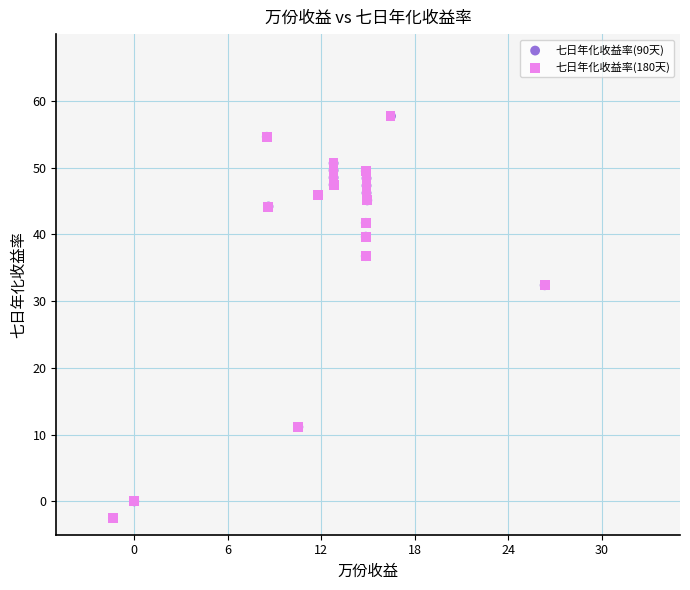

What are all the series names shown in the legend?

七日年化收益率(90天), 七日年化收益率(180天)